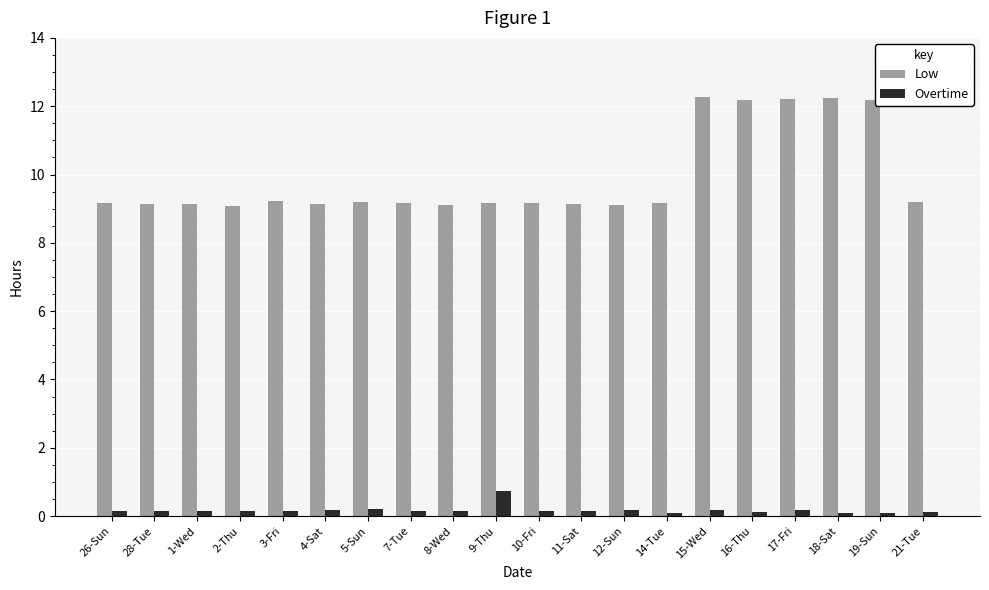

At 26-Sun, list the series in order from smallest to largest.

Overtime, Low